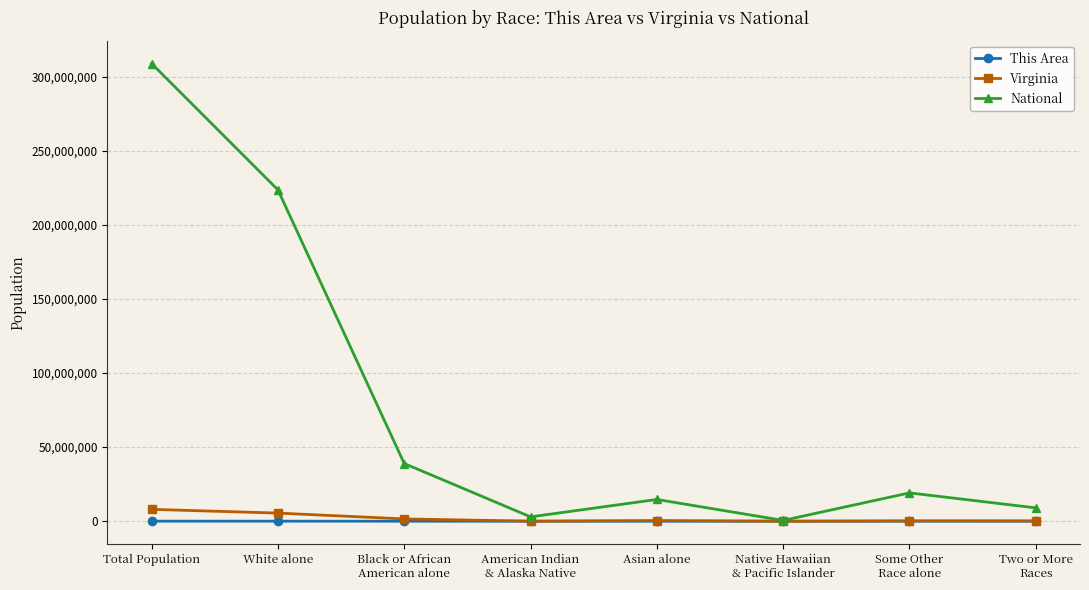

In Virginia, how many points are higher than both neighbors (excluding endpoints)?

2